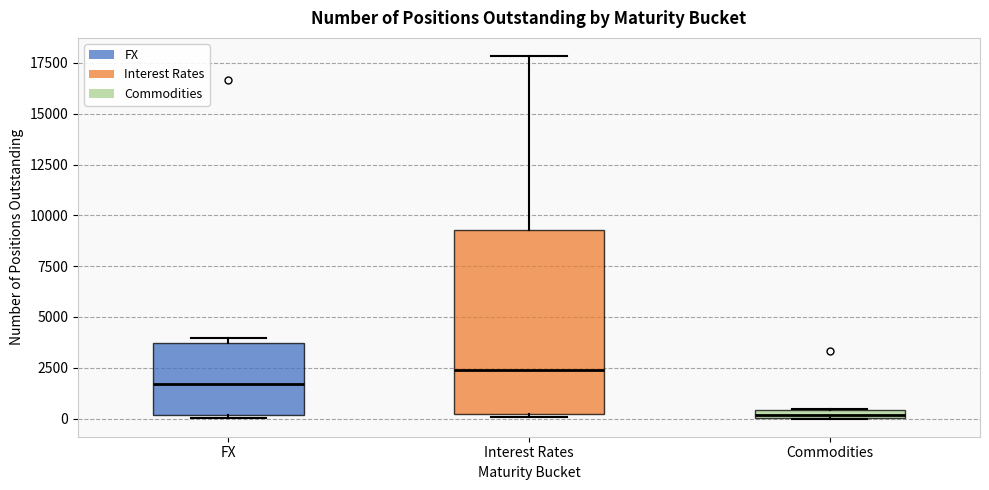

Where is the upper edge of the box for Commodities on the y-axis? The values are not printed on the chart, so give them approximately, as read against the axis.

500